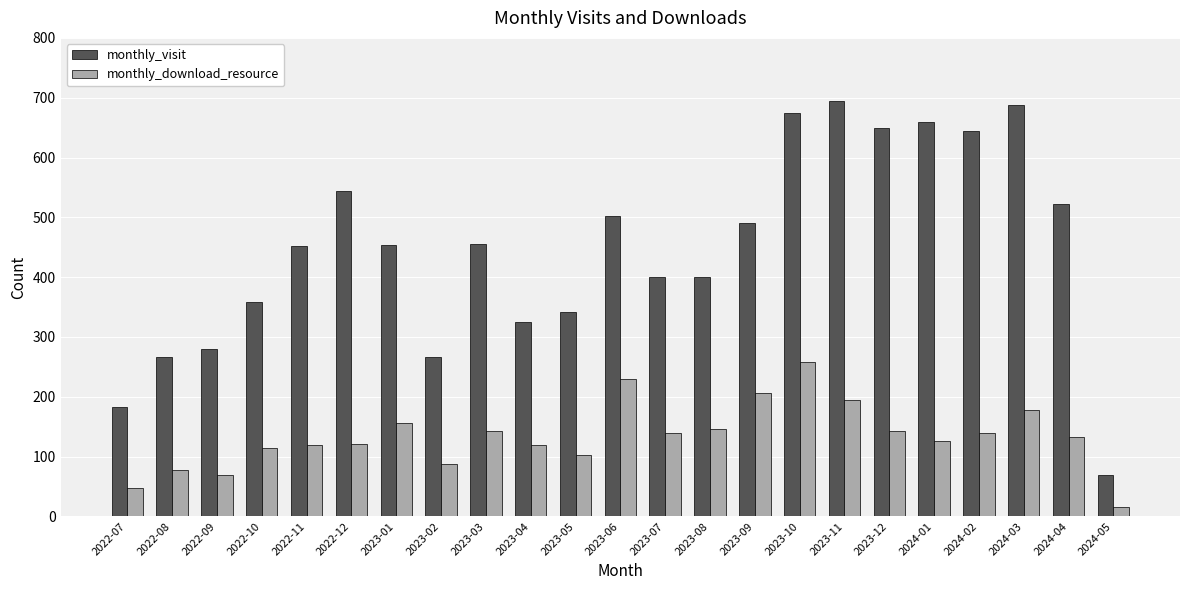

What is the minimum value shown in the chart?

15